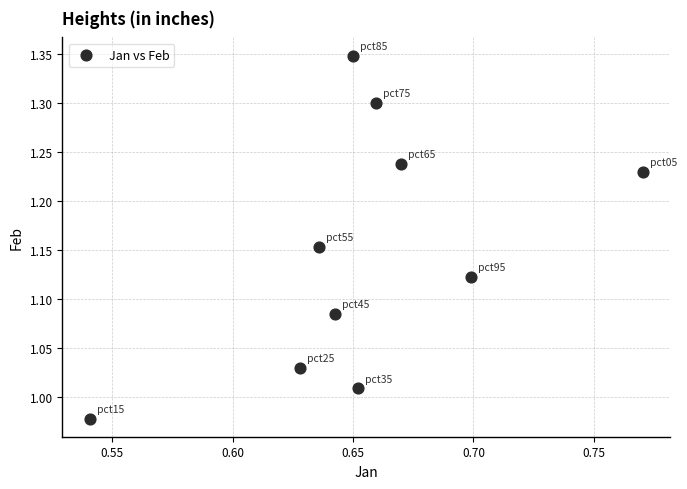

What is the range of Y values (max minus min)?

0.4